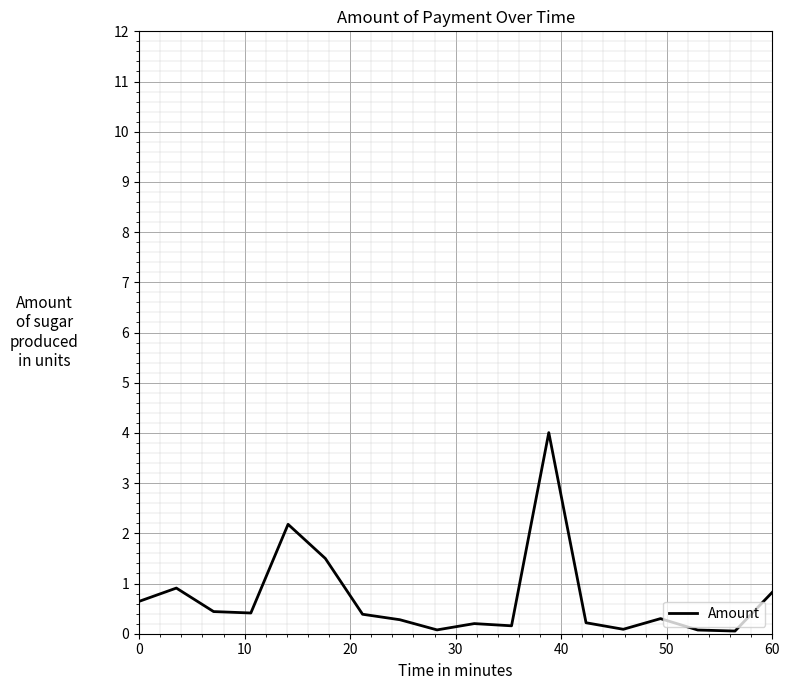

What is the maximum value shown in the chart?

4.0